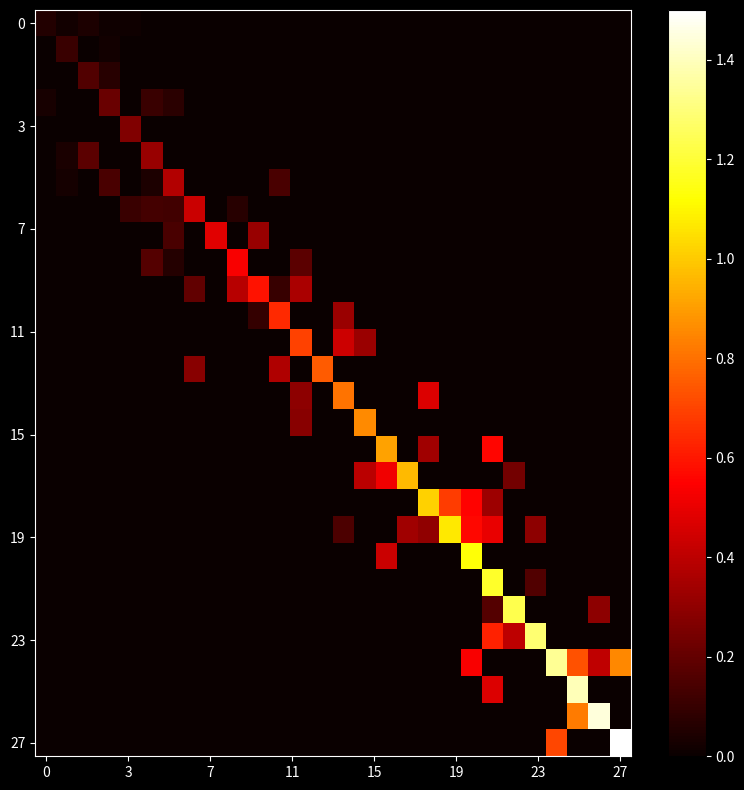

How many data points does each series have?

28